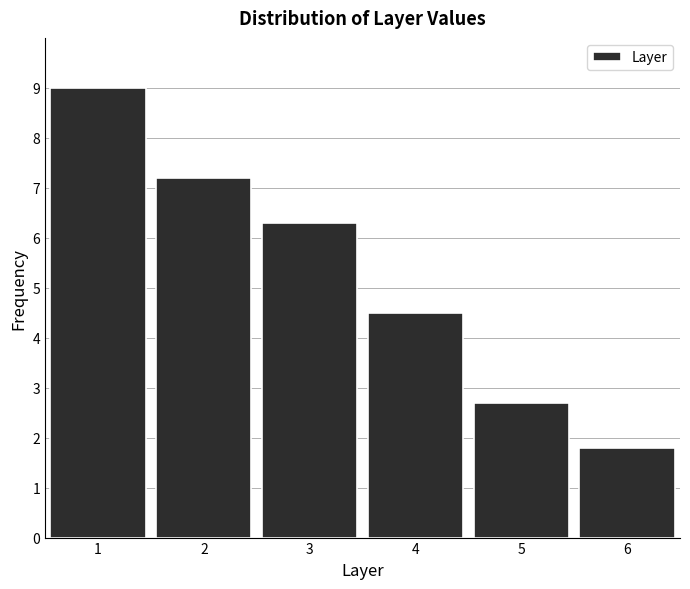

Reading right to left, extract all data points from this chart.

6=1.8	5=2.7	4=4.5	3=6.3	2=7.2	1=9.0